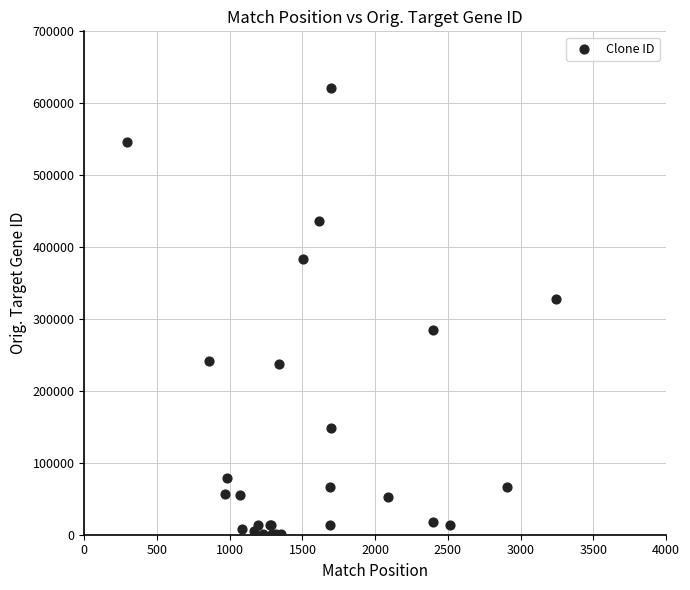

What Y value in the scatter plot is closest to 311329?

328370